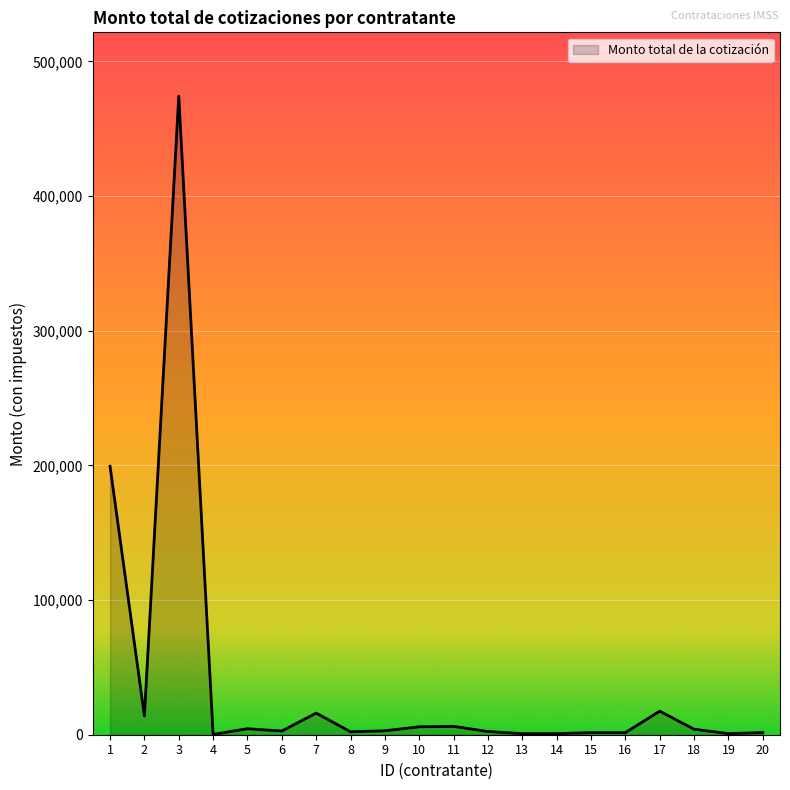

Count the number of categories in the chart.

20